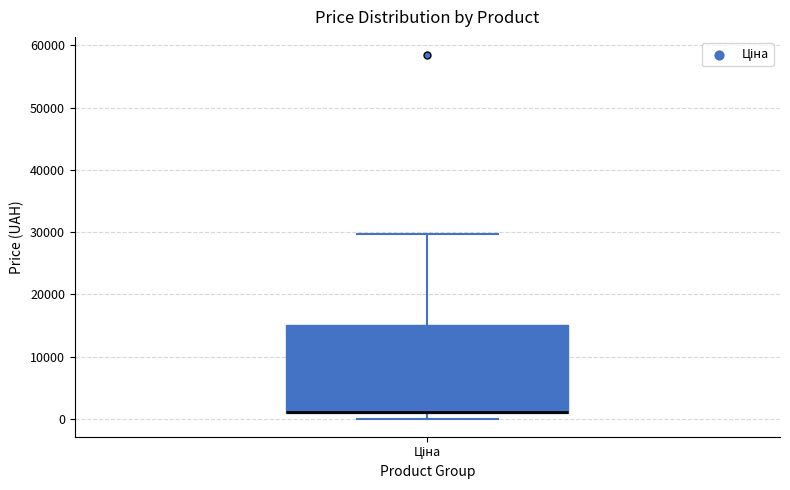

Read this box plot against the y-axis: the position of the median line, the range covered by the box, and the ends of both whiskers. The values are not printed on the chart, so give them approximately, as read against the axis.

median 1000 (drawn on the box's lower edge), box 1000 to 15000, whiskers 0 to 30000